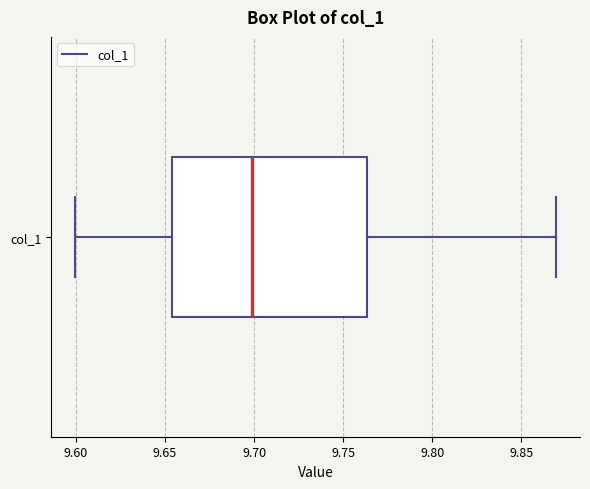

Read this box plot against the x-axis: the position of the median line, the range covered by the box, and the ends of both whiskers. The values are not printed on the chart, so give them approximately, as read against the axis.

median 9.700, box 9.655 to 9.765, whiskers 9.600 to 9.870